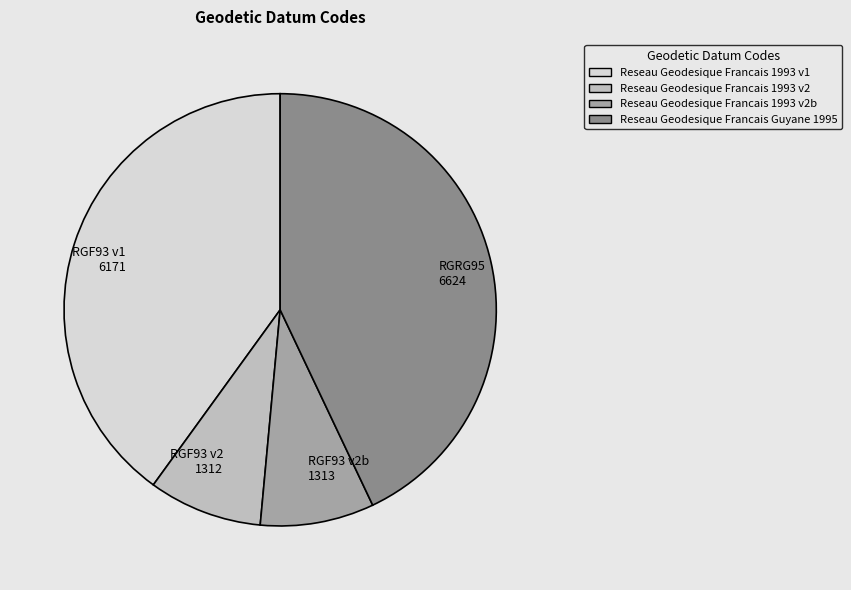

Approximately how many times larger is the value at RGF93 v2b 1313 compared to RGF93 v2 1312?

1.0